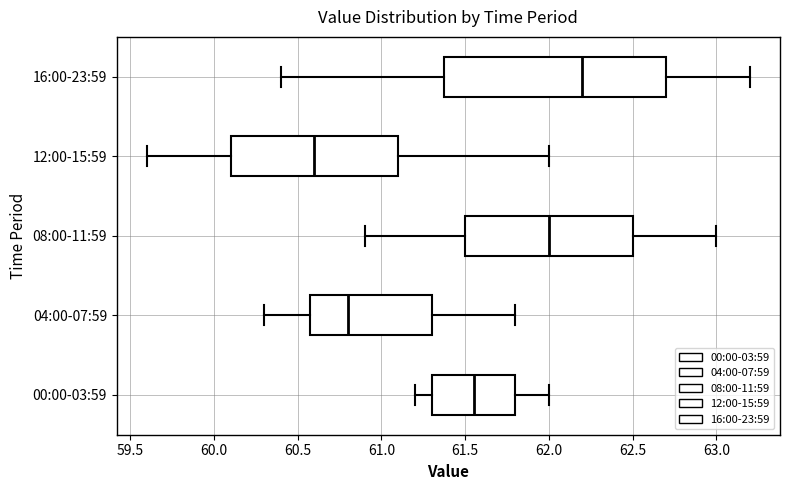

Reading bottom to top, read every box against the x-axis: the position of its median line, the range the box covers, and the ends of its whiskers. The values are not printed on the chart, so give them approximately, as read against the axis.

00:00-03:59: median 61.55, box 61.30 to 61.80, whiskers 61.20 to 62.00
04:00-07:59: median 60.80, box 60.60 to 61.30, whiskers 60.30 to 61.80
08:00-11:59: median 62.00, box 61.50 to 62.50, whiskers 60.90 to 63.00
12:00-15:59: median 60.60, box 60.10 to 61.10, whiskers 59.60 to 62.00
16:00-23:59: median 62.20, box 61.40 to 62.70, whiskers 60.40 to 63.20